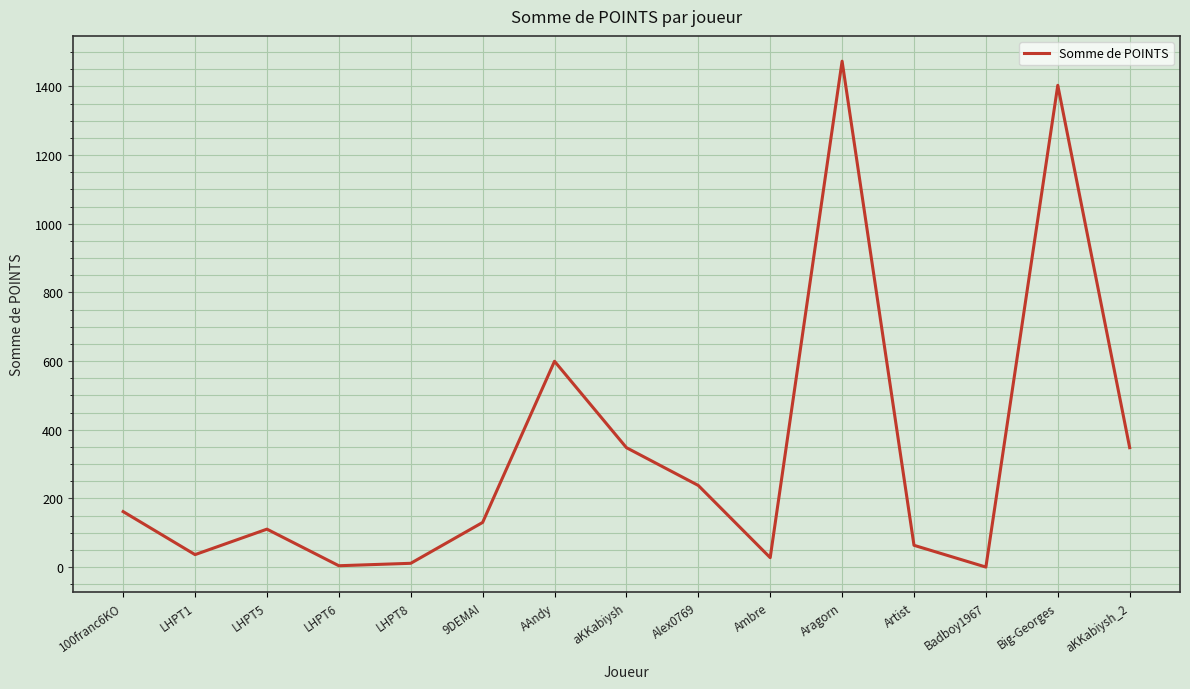

True or false: the data shows 1473.6 at Aragorn.

True